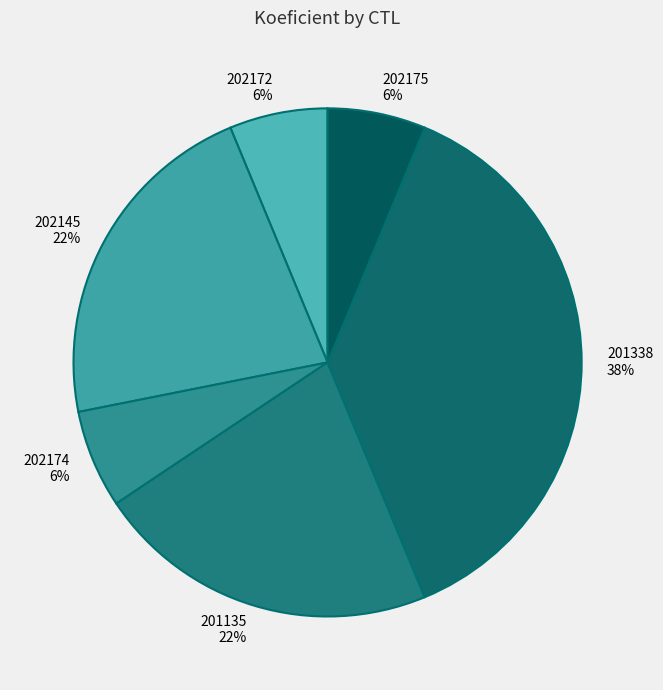

Do 202172 and 202174 together represent more than half of the pie?

No